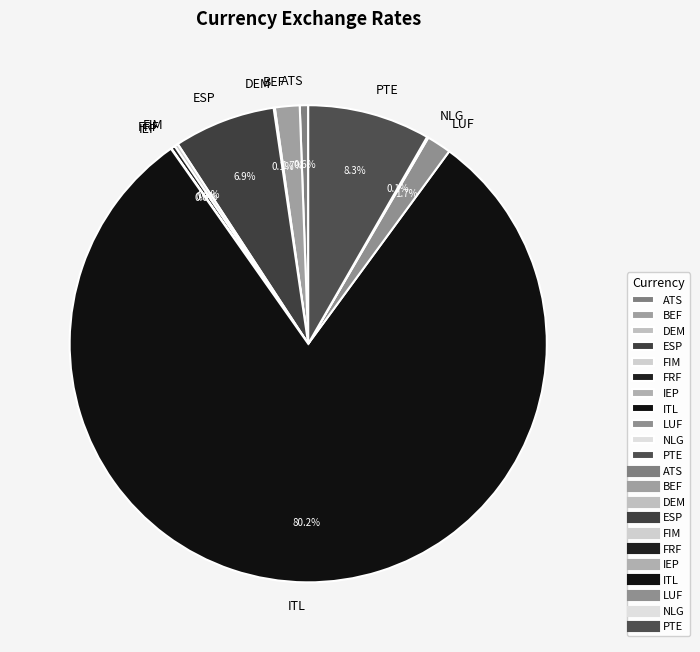

What portion of the pie excludes PTE?

91.7%